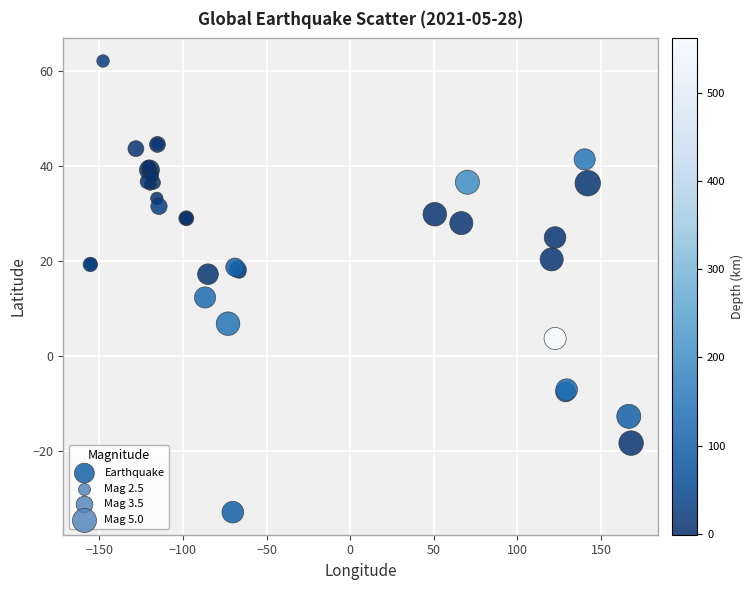

What Y value in the scatter plot is closest to 14?

12.3